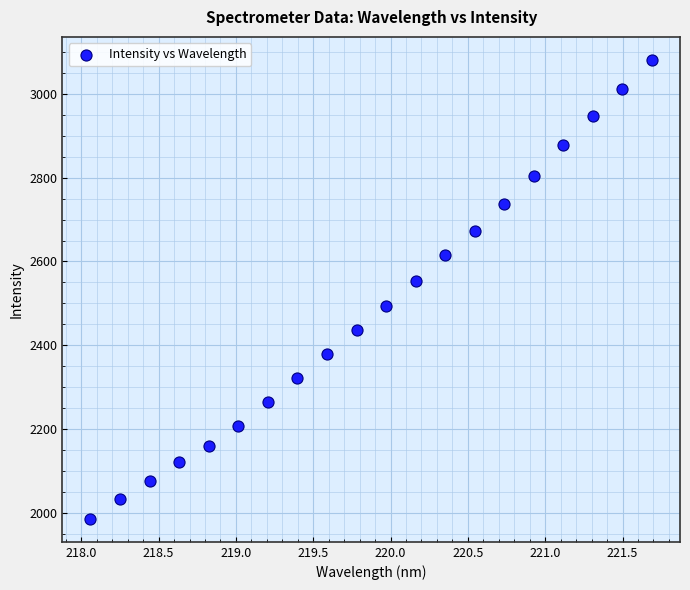

What is the range of X values (max minus min)?

3.6